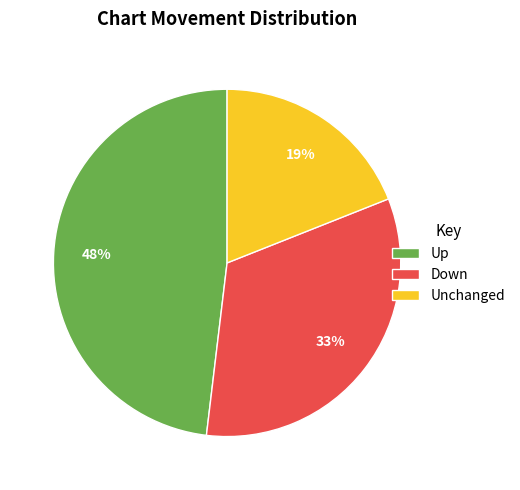

Is it true that Down is 33% of the pie?

True